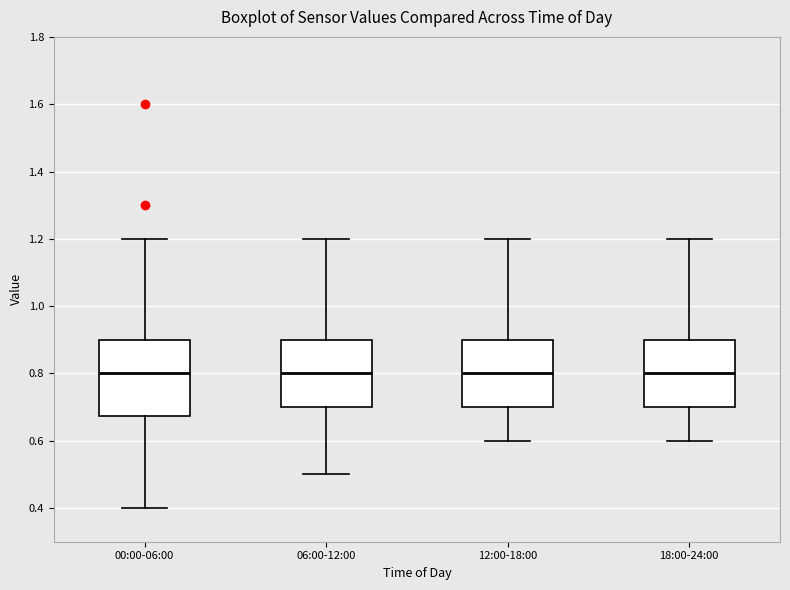

Where is the upper edge of the box for 00:00-06:00 on the y-axis? The values are not printed on the chart, so give them approximately, as read against the axis.

0.90